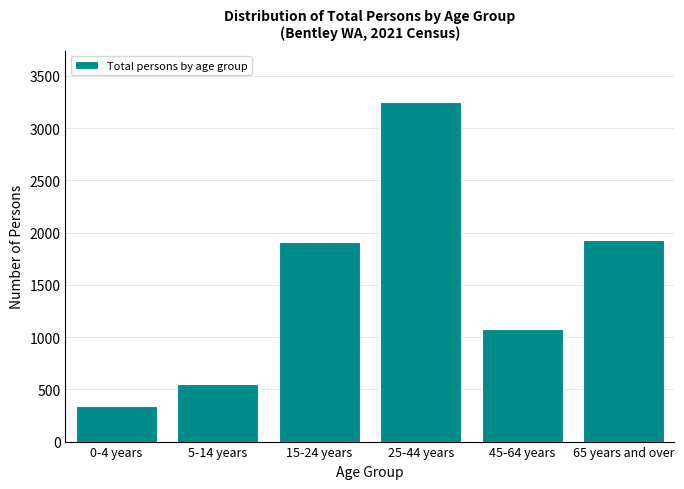

Reading left to right, list all the values displayed in this chart.

339	549	1911	3251	1073	1926